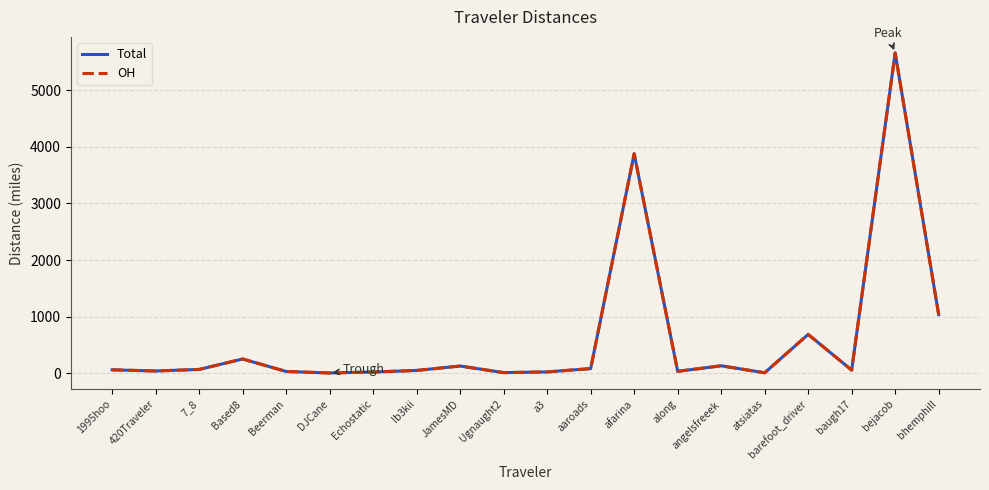

Is it true that OH equals 3877.4 at afarina?

True